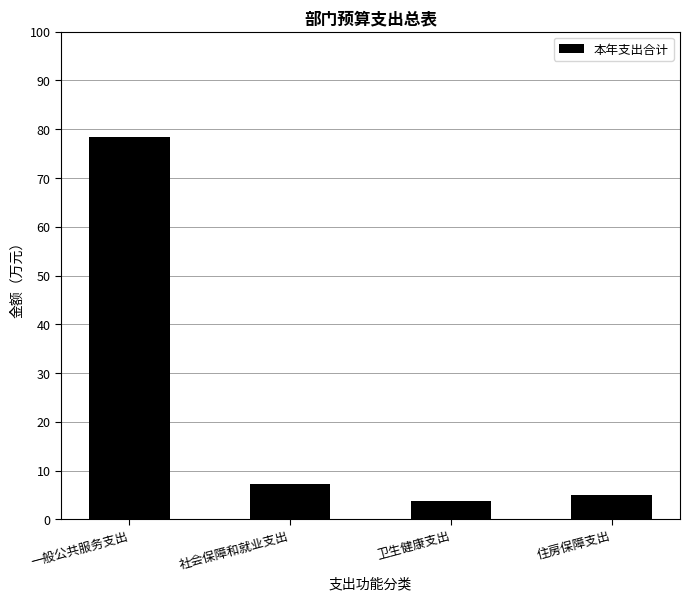

What is the label of the 2nd bar from the left?

社会保障和就业支出